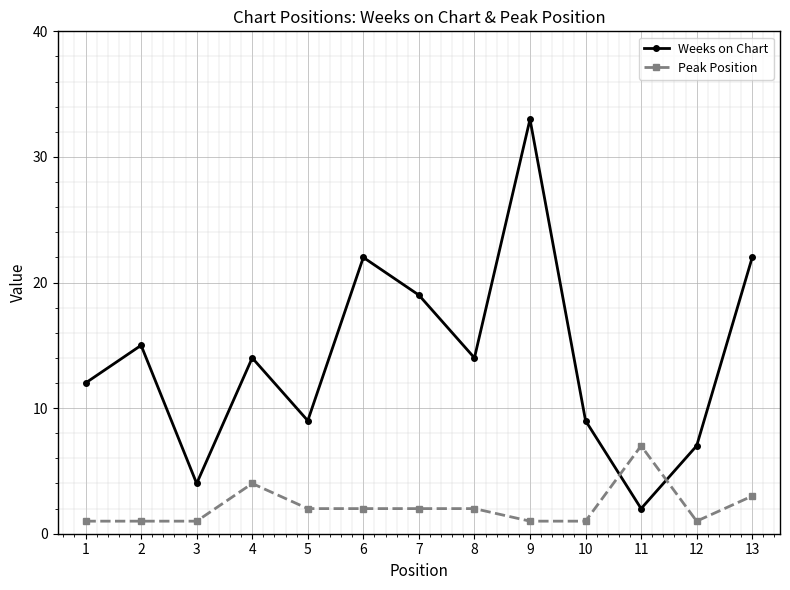

What is the average value of the Peak Position series?

2